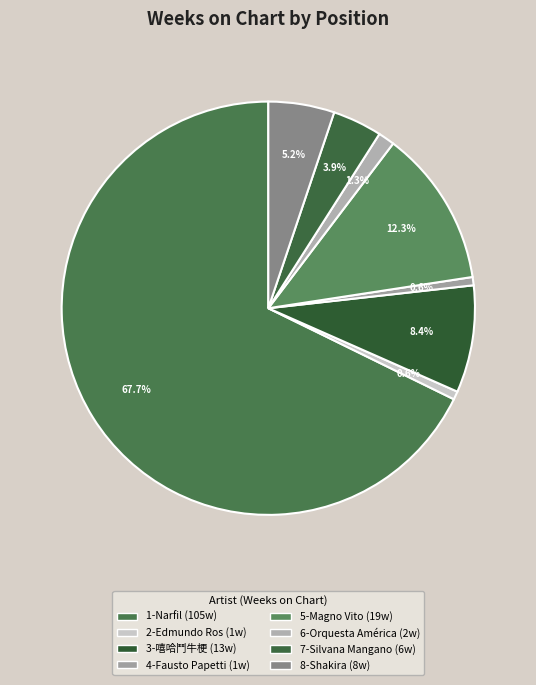

True or false: 5-Magno Vito accounts for 12% of the total.

True